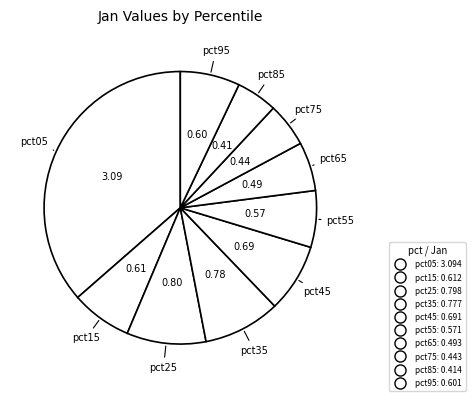

Is it true that pct95 is 7% of the pie?

True